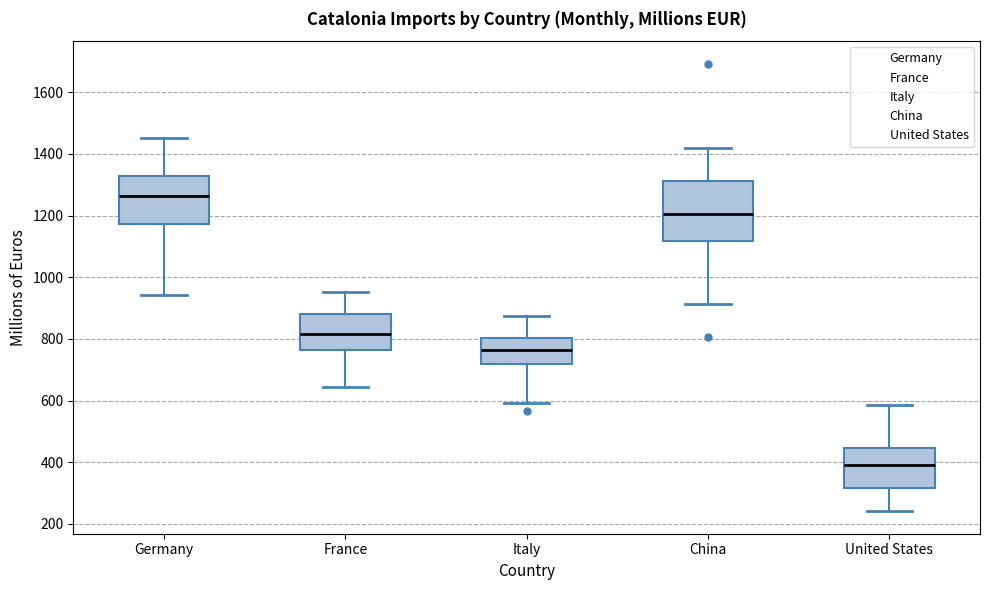

Which box has the highest median line?

Germany